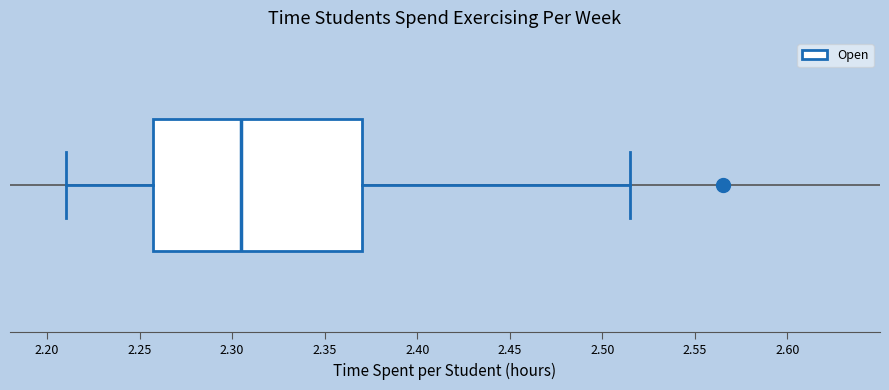

Read this box plot against the x-axis: the position of the median line, the range covered by the box, and the ends of both whiskers. The values are not printed on the chart, so give them approximately, as read against the axis.

median 2.305, box 2.260 to 2.370, whiskers 2.210 to 2.515